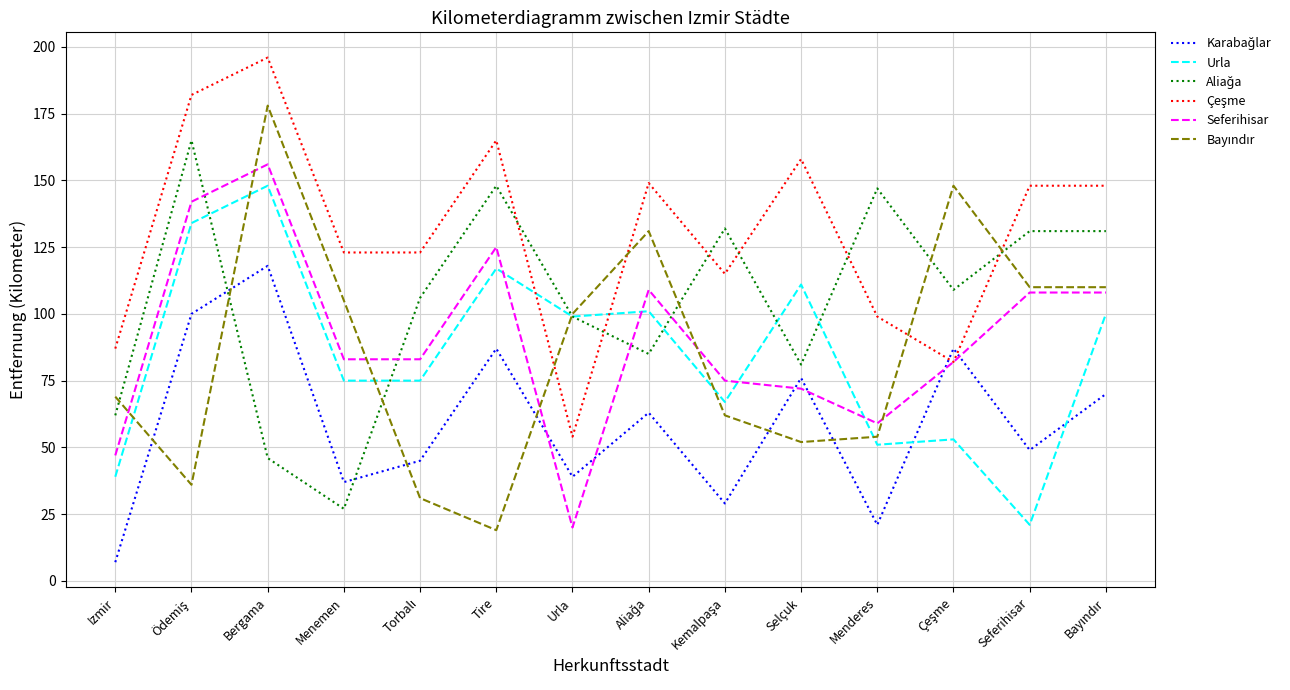

What is the spread (max minus min) of values at Bergama?

150